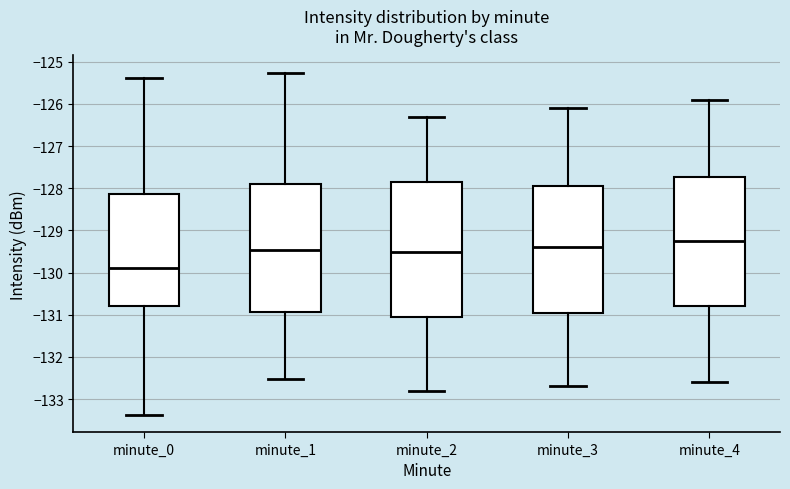

Reading left to right, read every box against the y-axis: the position of its median line, the range the box covers, and the ends of its whiskers. The values are not printed on the chart, so give them approximately, as read against the axis.

minute_0: median -129.9, box -130.8 to -128.1, whiskers -133.4 to -125.4
minute_1: median -129.5, box -130.9 to -127.9, whiskers -132.5 to -125.3
minute_2: median -129.5, box -131.0 to -127.8, whiskers -132.8 to -126.3
minute_3: median -129.4, box -130.9 to -127.9, whiskers -132.7 to -126.1
minute_4: median -129.2, box -130.8 to -127.7, whiskers -132.6 to -125.9